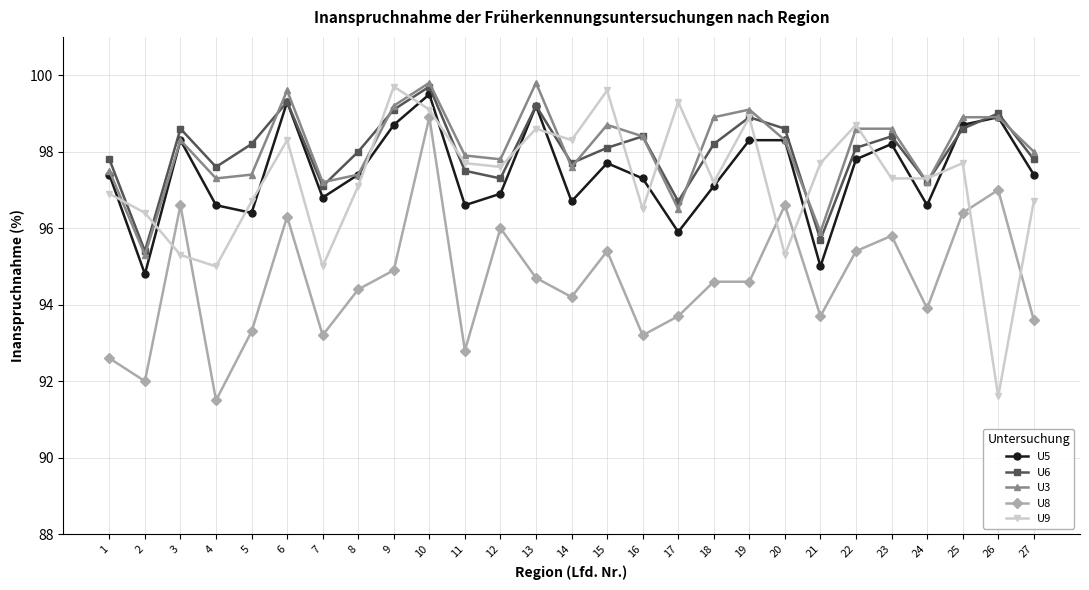

Which category has the highest value in the U6 series?

10